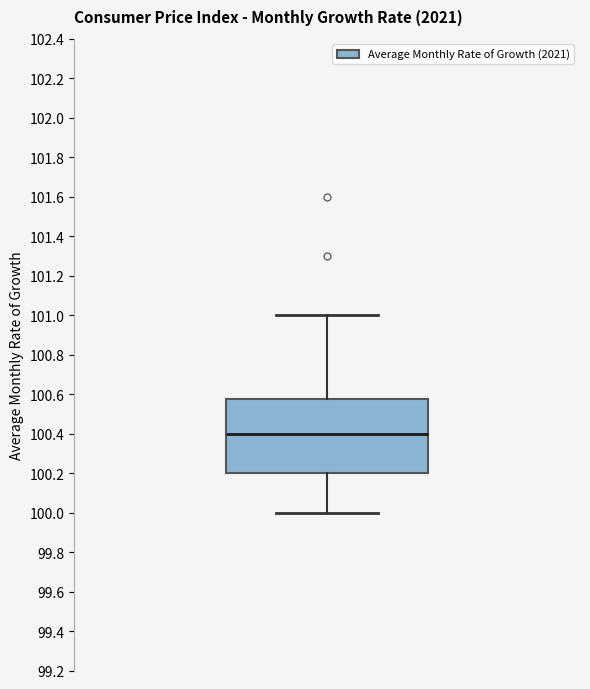

Where is the lower edge of the box on the y-axis? The values are not printed on the chart, so give them approximately, as read against the axis.

100.20